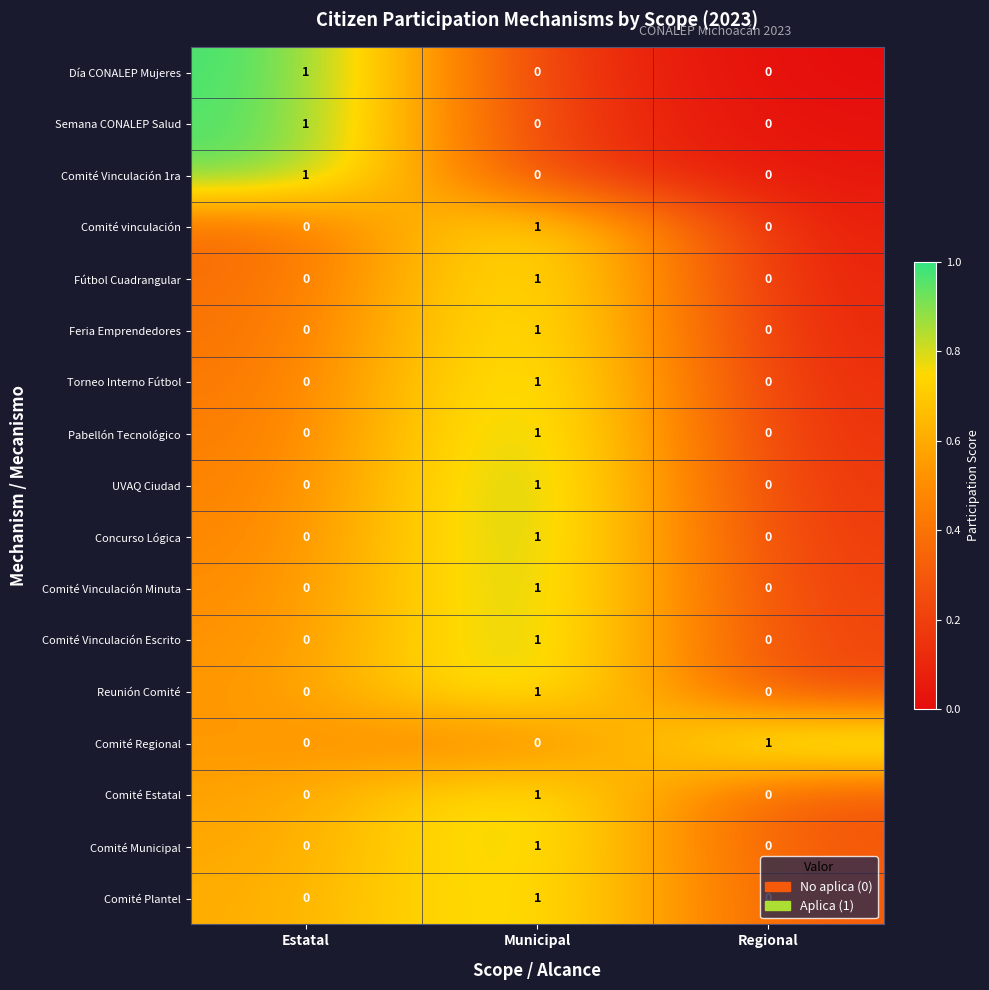

Is the value of Comité Regional at Municipal greater than the value of Comité Vinculación Minuta at Municipal?

No